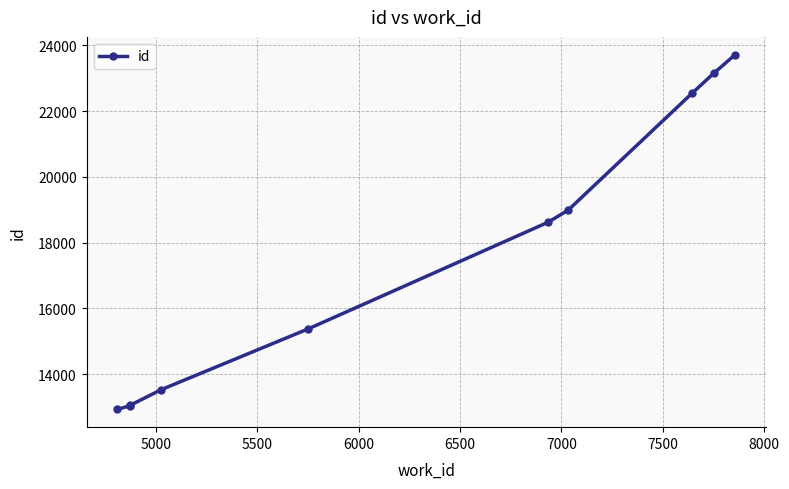

Does the chart display data point markers on the line(s)?

Yes